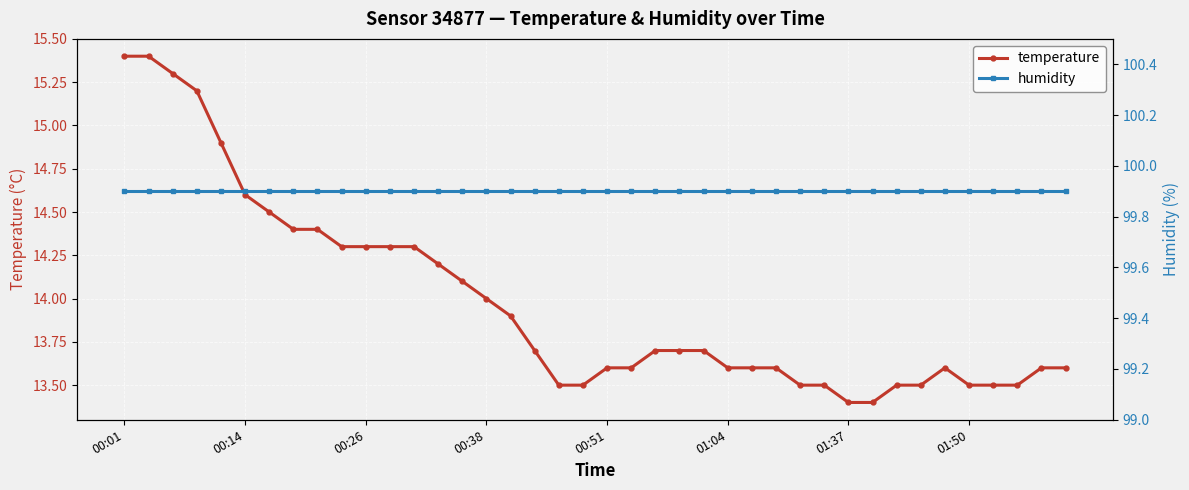

Reading left to right, extract all data points from this chart.

temperature: 15.4	15.4	15.3	15.2	14.9	14.6	14.5	14.4	14.4	14.3	14.3	14.3	14.3	14.2	14.1	14.0	13.9	13.7	13.5	13.5	13.6	13.6	13.7	13.7	13.7	13.6	13.6	13.6	13.5	13.5	13.4	13.4	13.5	13.5	13.6	13.5	13.5	13.5	13.6	13.6
humidity: 99.9	99.9	99.9	99.9	99.9	99.9	99.9	99.9	99.9	99.9	99.9	99.9	99.9	99.9	99.9	99.9	99.9	99.9	99.9	99.9	99.9	99.9	99.9	99.9	99.9	99.9	99.9	99.9	99.9	99.9	99.9	99.9	99.9	99.9	99.9	99.9	99.9	99.9	99.9	99.9